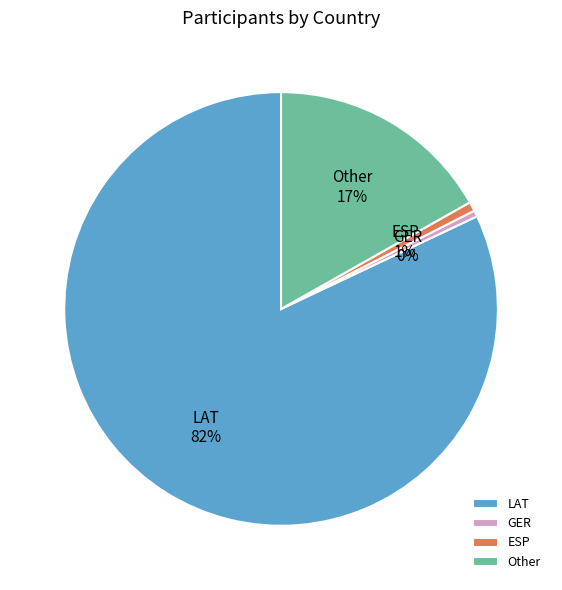

To the nearest percent, what is the combined percentage of ESP and GER?

1%